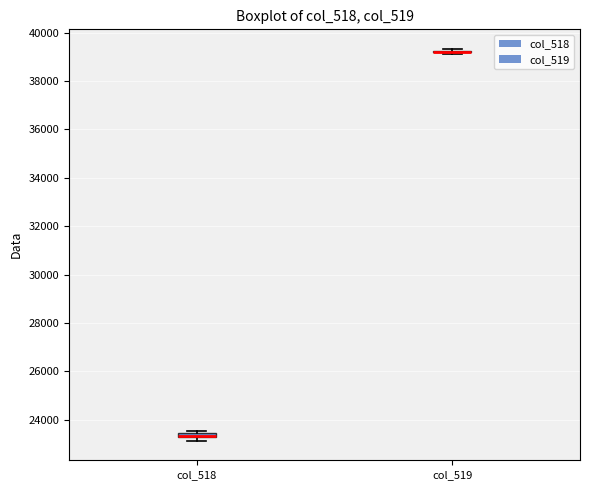

Where is the lower edge of the box for col_518 on the y-axis? The values are not printed on the chart, so give them approximately, as read against the axis.

23200